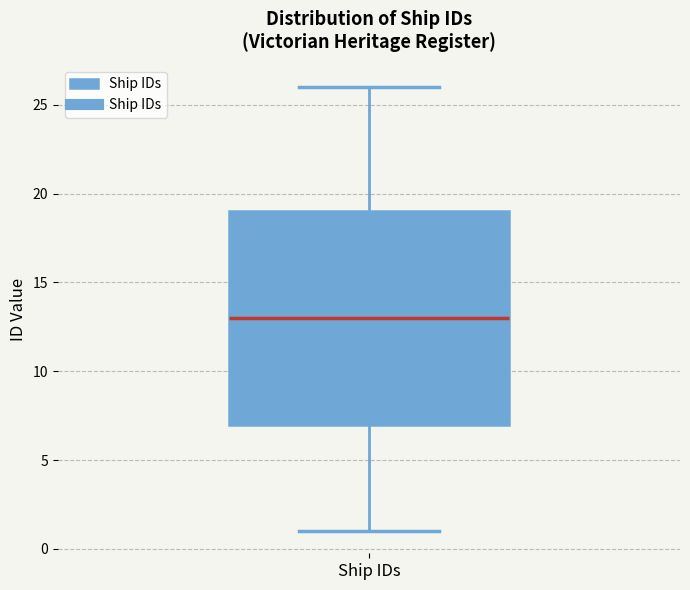

Where does the upper whisker of the box for Ship IDs end on the y-axis? The values are not printed on the chart, so give them approximately, as read against the axis.

26